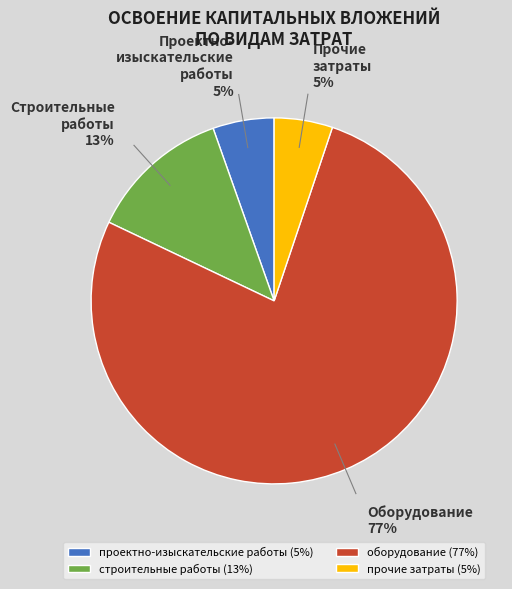

Between строительные работы (13%) and прочие затраты (5%), which is larger?

строительные работы (13%)